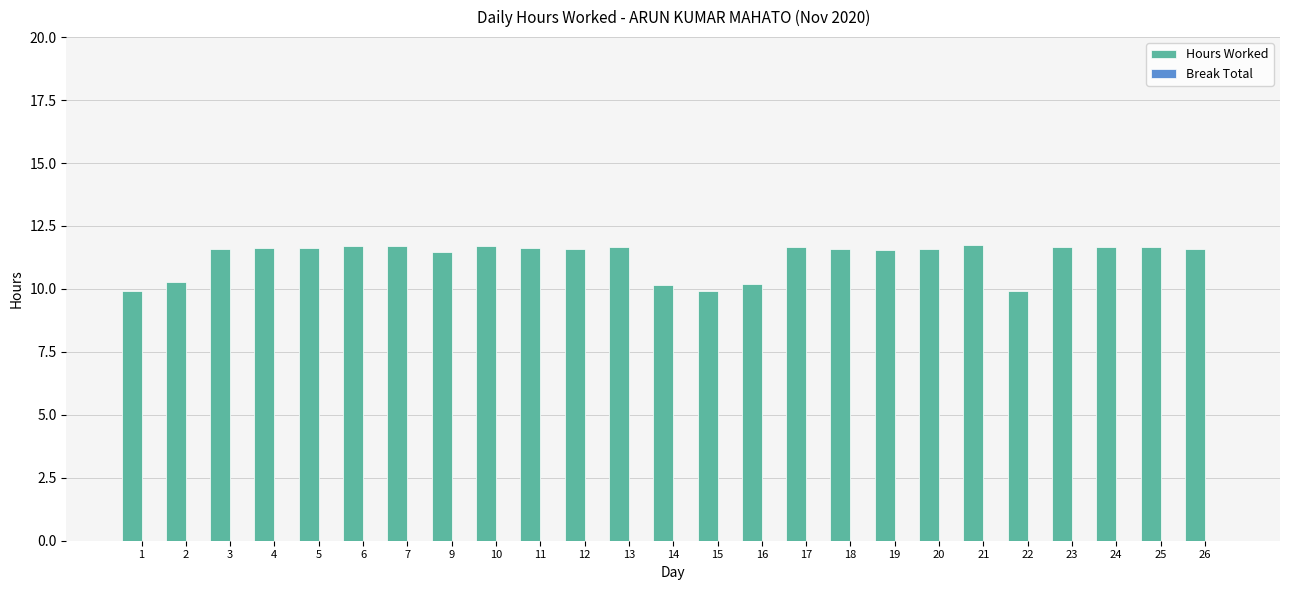

What is the difference between the maximum and minimum values?

1.8